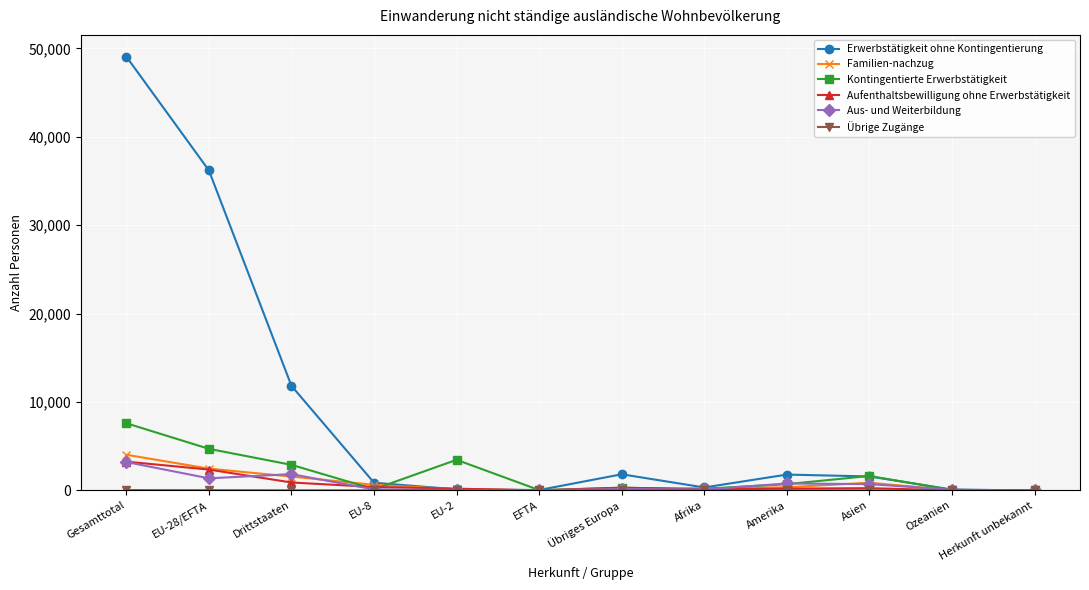

At how many categories does at least one series exceed 6413?

3